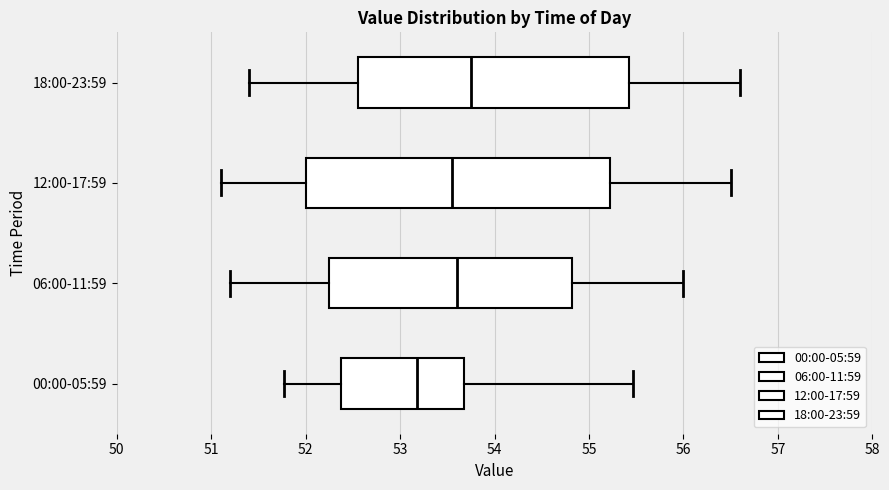

Reading bottom to top, read every box against the x-axis: the position of its median line, the range the box covers, and the ends of its whiskers. The values are not printed on the chart, so give them approximately, as read against the axis.

00:00-05:59: median 53.2, box 52.4 to 53.7, whiskers 51.8 to 55.5
06:00-11:59: median 53.6, box 52.3 to 54.8, whiskers 51.2 to 56.0
12:00-17:59: median 53.6, box 52.0 to 55.2, whiskers 51.1 to 56.5
18:00-23:59: median 53.8, box 52.6 to 55.4, whiskers 51.4 to 56.6